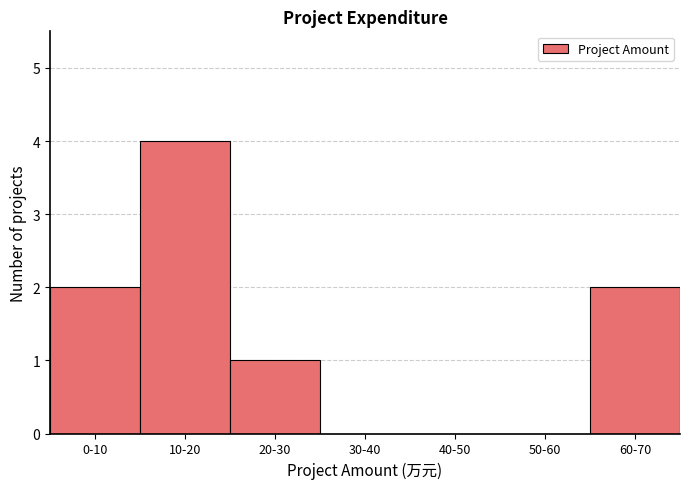

Reading left to right, extract all data points from this chart.

0-10=2	10-20=4	20-30=1	30-40=0	40-50=0	50-60=0	60-70=2